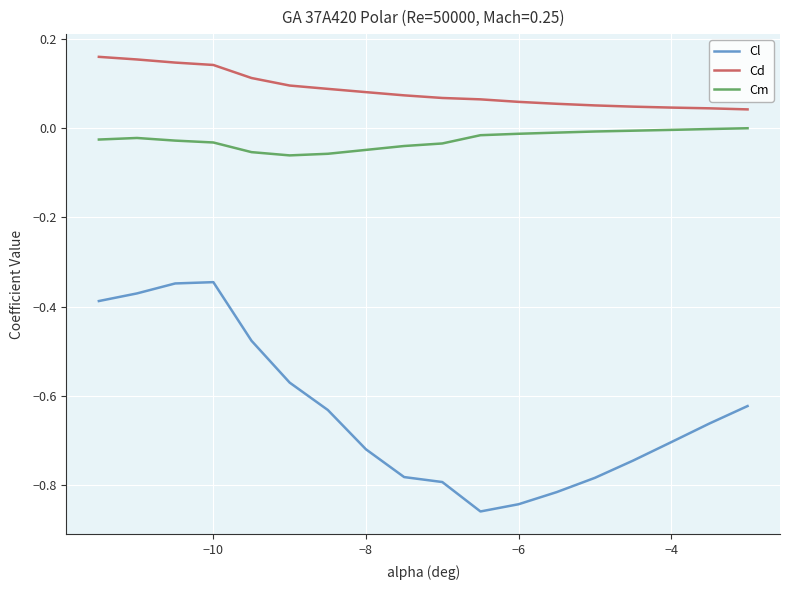

True or false: Cd and Cm intersect in this chart.

False